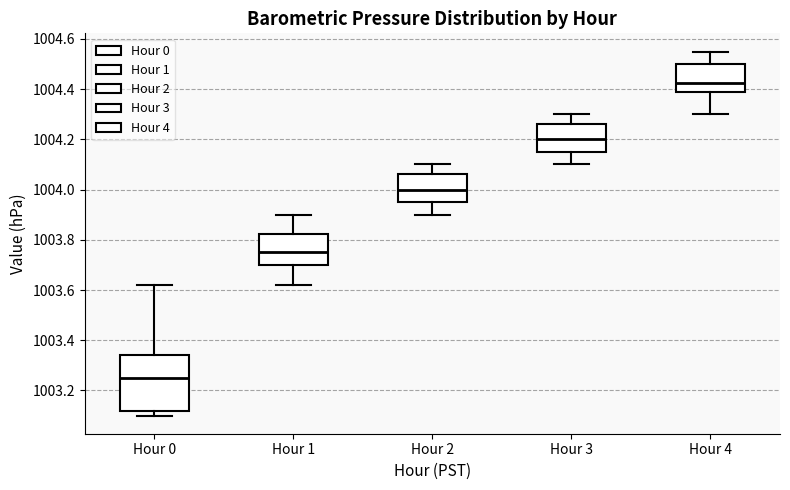

Which box's median line is the highest?

Hour 4